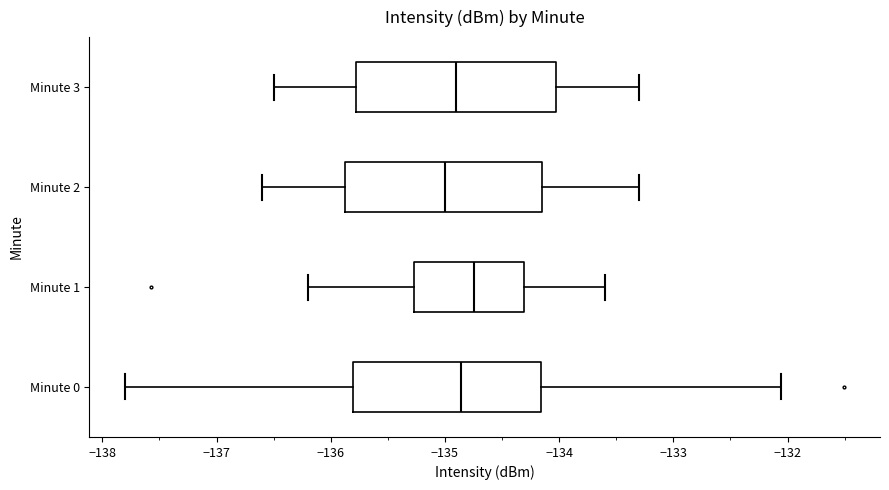

Where does the left whisker of the box for Minute 0 end on the x-axis? The values are not printed on the chart, so give them approximately, as read against the axis.

-137.8